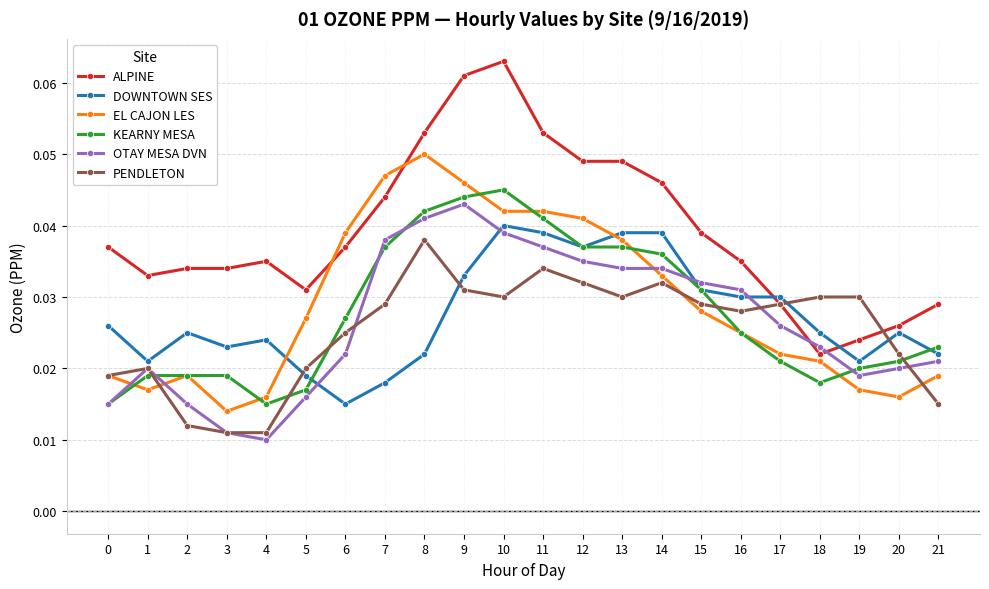

At which label does DOWNTOWN SES reach its minimum?

6